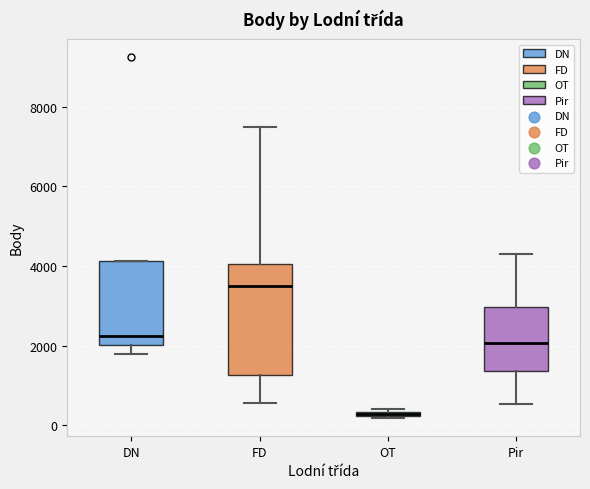

Where is the upper edge of the box for Pir on the y-axis? The values are not printed on the chart, so give them approximately, as read against the axis.

3000